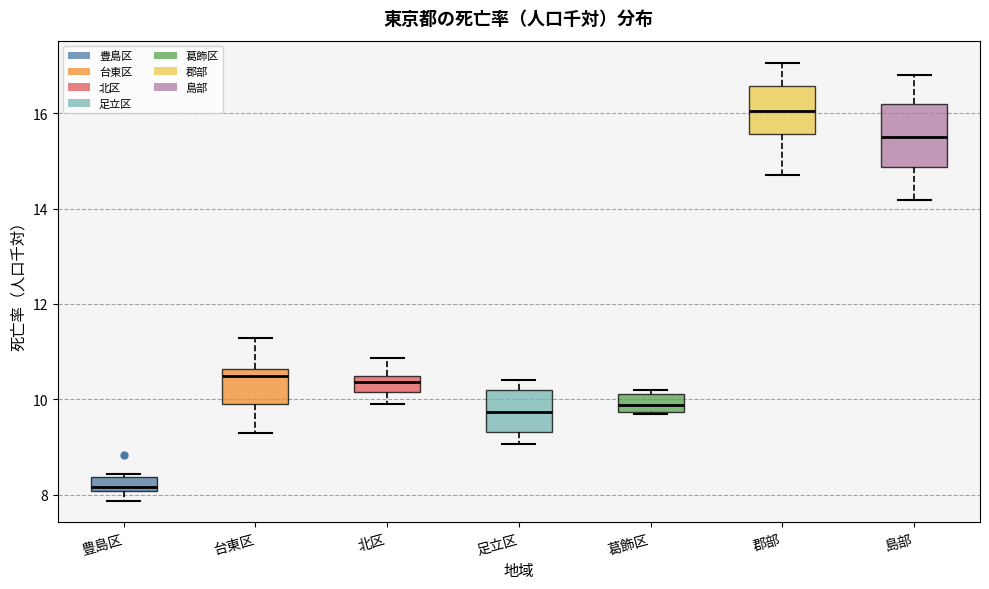

Where is the upper edge of the box for 島部 on the y-axis? The values are not printed on the chart, so give them approximately, as read against the axis.

16.2